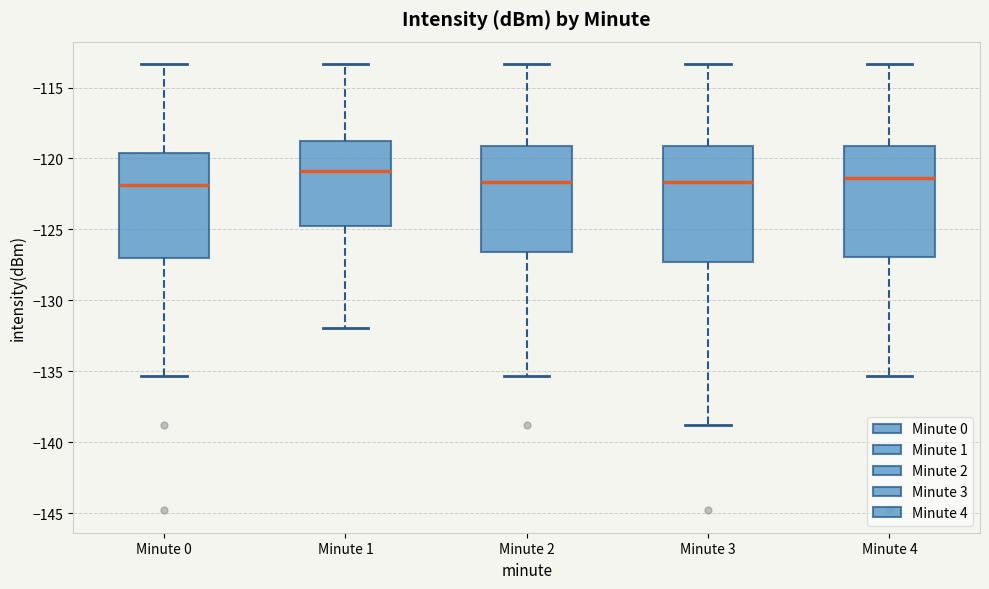

Reading left to right, read every box against the y-axis: the position of its median line, the range the box covers, and the ends of its whiskers. The values are not printed on the chart, so give them approximately, as read against the axis.

Minute 0: median -122.0, box -127.0 to -119.5, whiskers -135.5 to -113.5
Minute 1: median -121.0, box -125.0 to -119.0, whiskers -132.0 to -113.5
Minute 2: median -121.5, box -126.5 to -119.0, whiskers -135.5 to -113.5
Minute 3: median -121.5, box -127.5 to -119.0, whiskers -139.0 to -113.5
Minute 4: median -121.5, box -127.0 to -119.0, whiskers -135.5 to -113.5